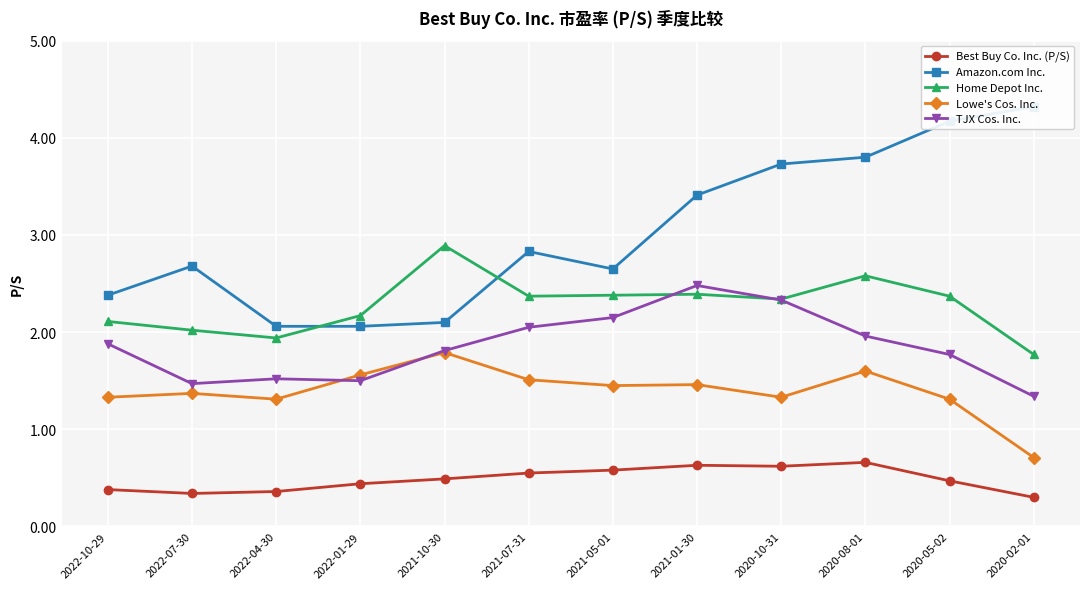

In Amazon.com Inc., how many points are higher than both neighbors (excluding endpoints)?

2